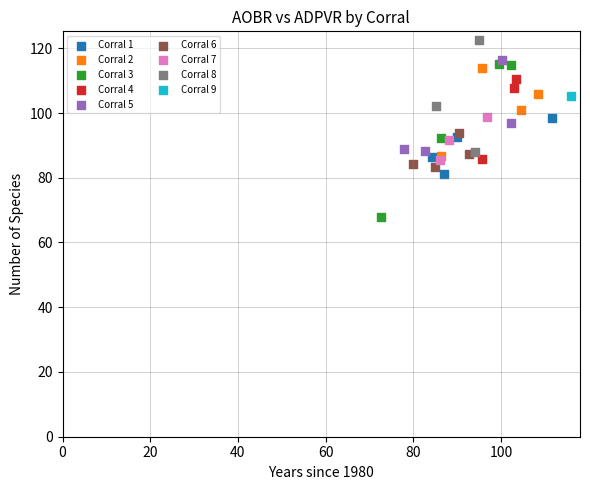

Which series contains the highest Y value?

Corral 8